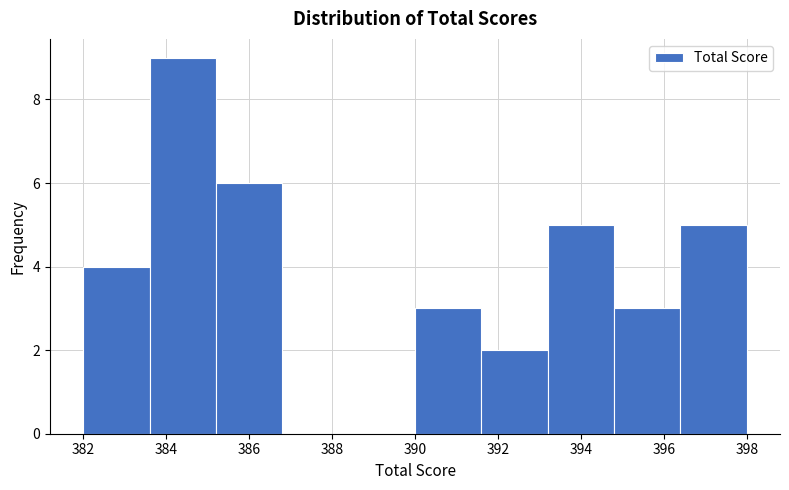

Reading left to right, list every bar in this chart as the range it spans on the x-axis followed by its height. The values are not printed on the chart, so give them approximately, as read against the axis.

382.0 to 383.6: 4
383.6 to 385.2: 9
385.2 to 386.8: 6
386.8 to 388.4: 0
388.4 to 390.0: 0
390.0 to 391.6: 3
391.6 to 393.2: 2
393.2 to 394.8: 5
394.8 to 396.4: 3
396.4 to 398.0: 5